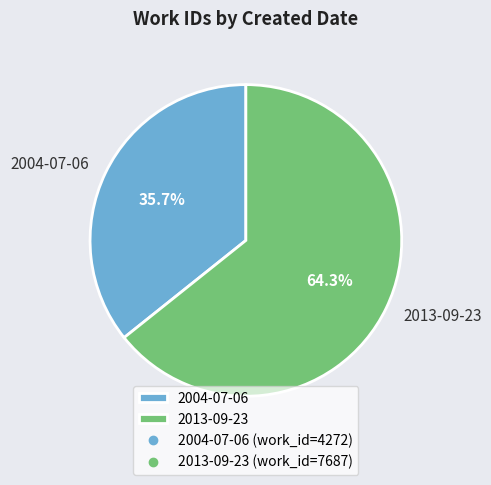

Does 2004-07-06 account for over 50% of the chart?

No